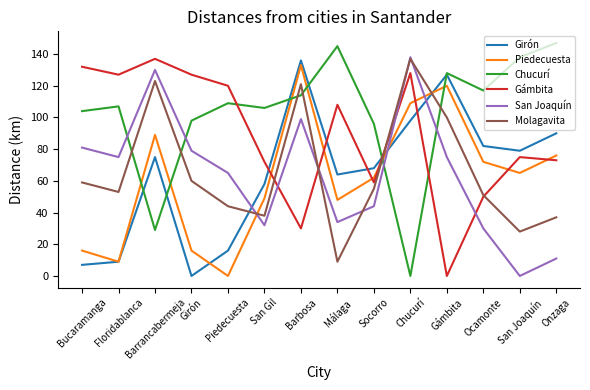

Is the value of Gámbita at Socorro greater than the value of Piedecuesta at Chucurí?

No